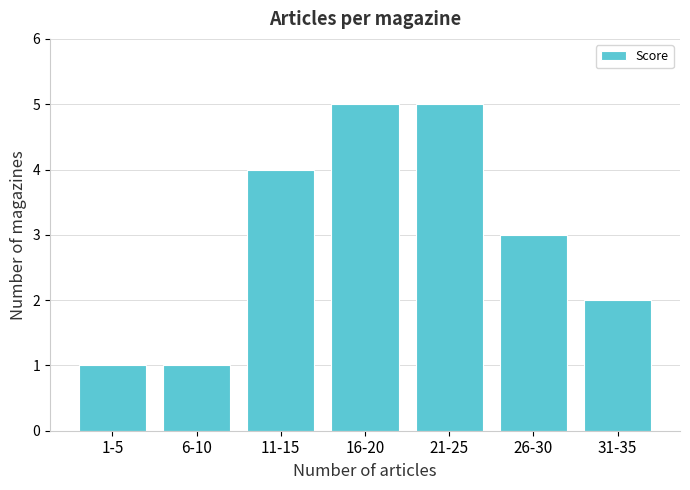

Reading left to right, transcribe all the data shown in this chart.

1-5=1	6-10=1	11-15=4	16-20=5	21-25=5	26-30=3	31-35=2